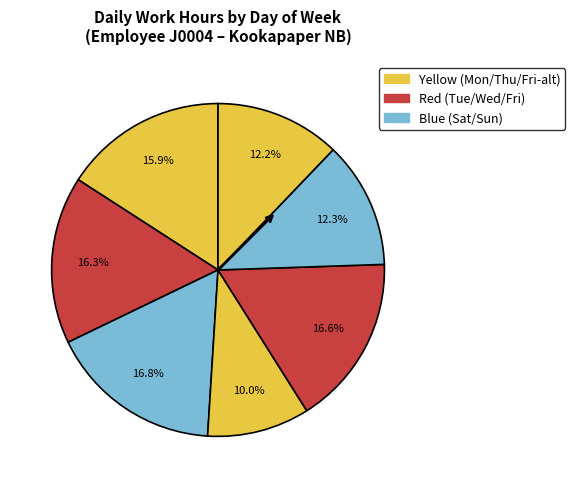

How many segments does this pie chart have?

7